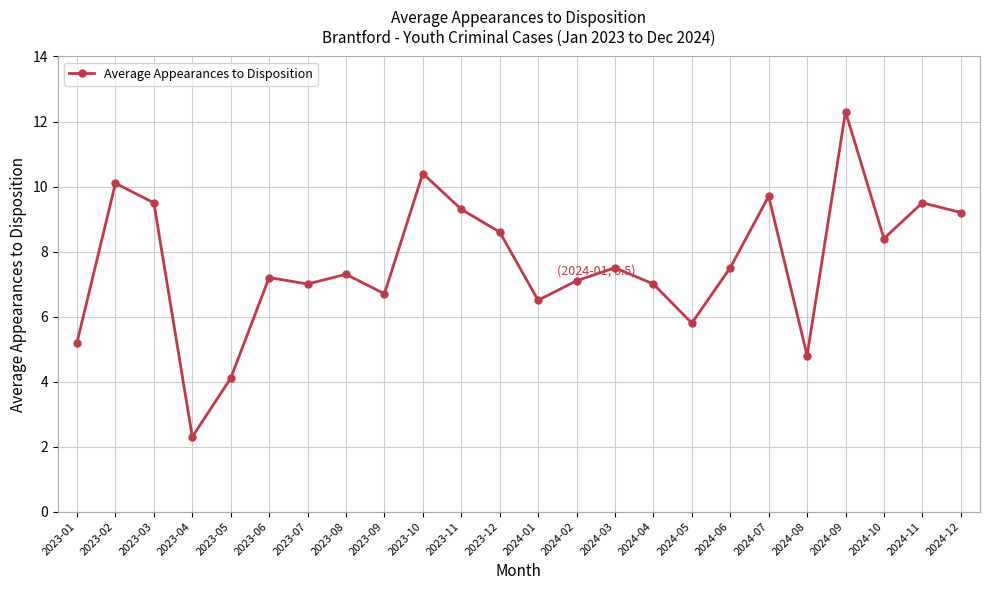

What is the average value?

7.6